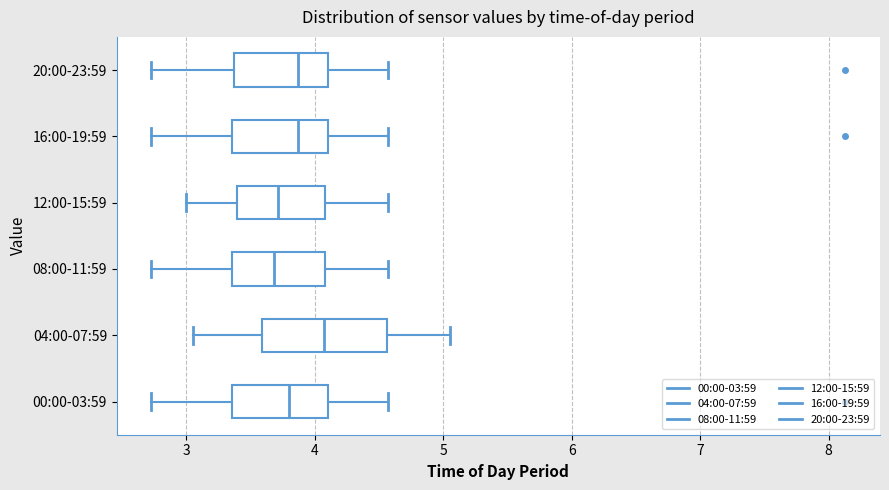

Comparing the boxes themselves (not the whiskers), which one is the widest?

04:00-07:59